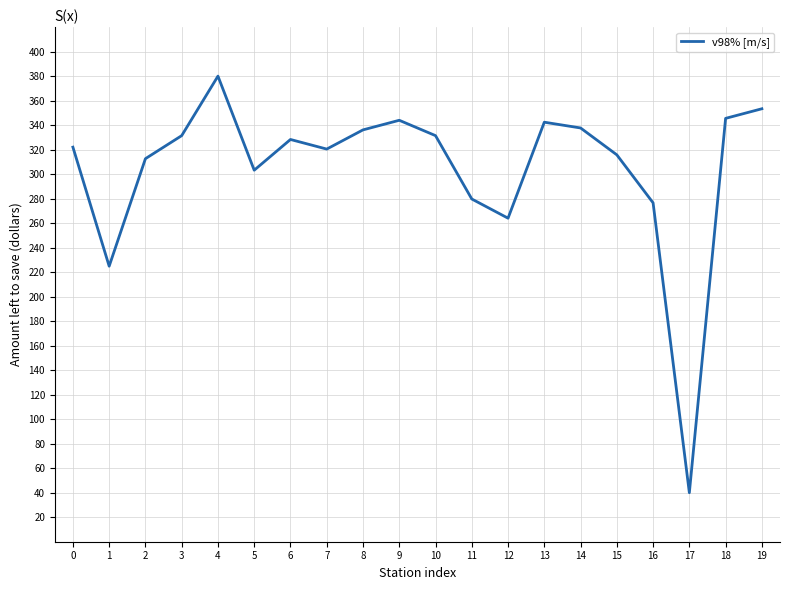

What is the difference between the values at 4 and 15?

64.2